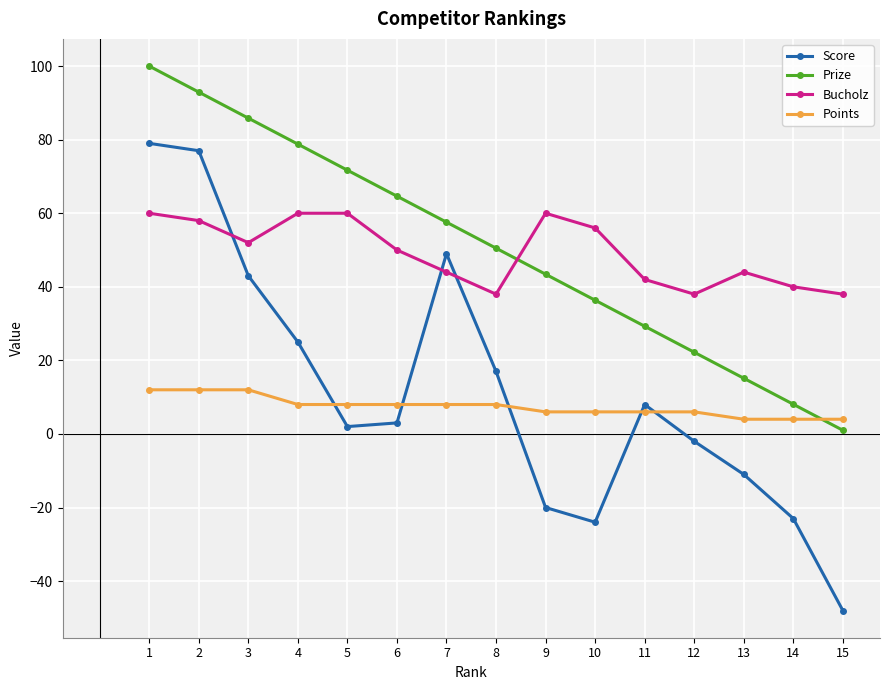

At which category does Bucholz reach its first local valley?

3